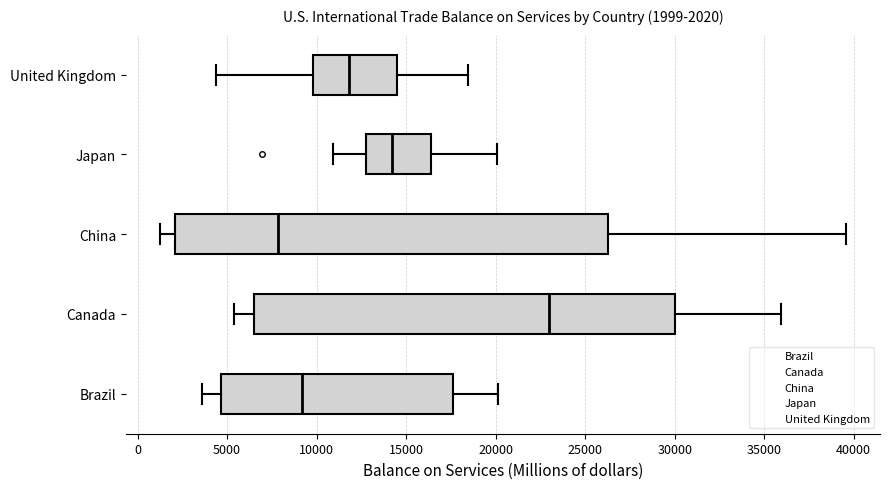

Which box's median line is the furthest to the left?

China